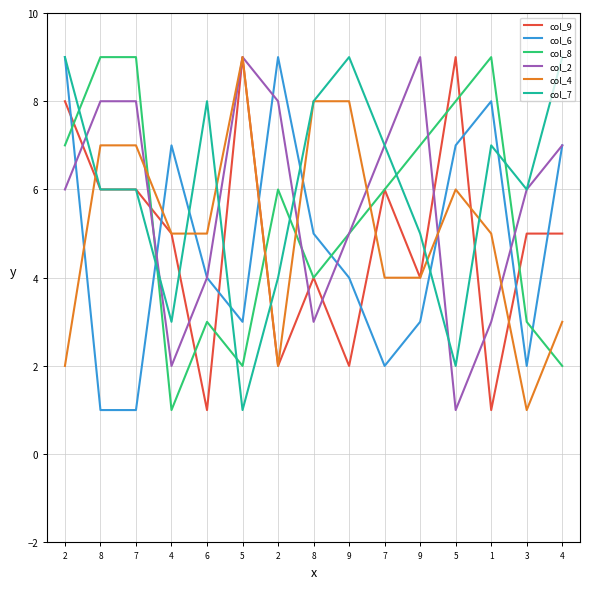

True or false: col_7 and col_4 intersect in this chart.

True